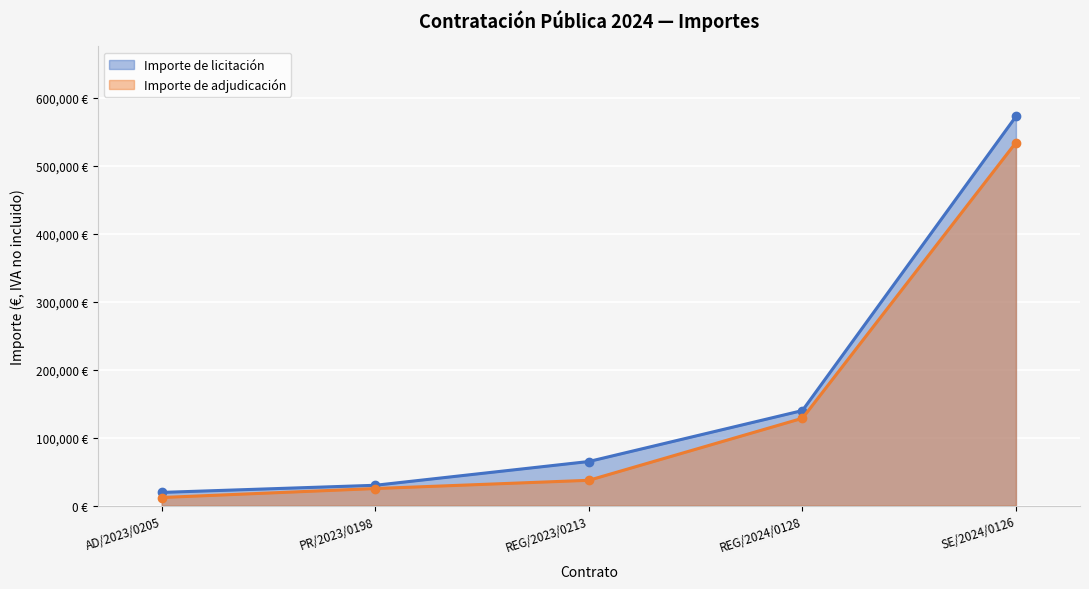

Between REG/2024/0128 and AD/2023/0205, which series saw the biggest shift?

Importe de licitación